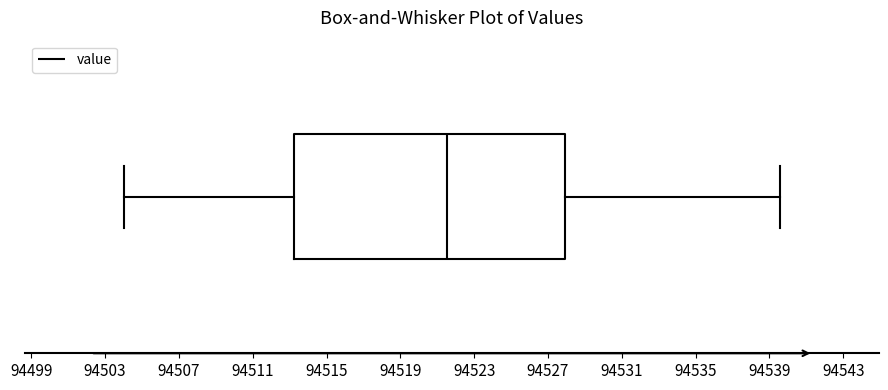

Read this box plot against the x-axis: the position of the median line, the range covered by the box, and the ends of both whiskers. The values are not printed on the chart, so give them approximately, as read against the axis.

median 94521.5, box 94513.0 to 94528.0, whiskers 94504.0 to 94539.5